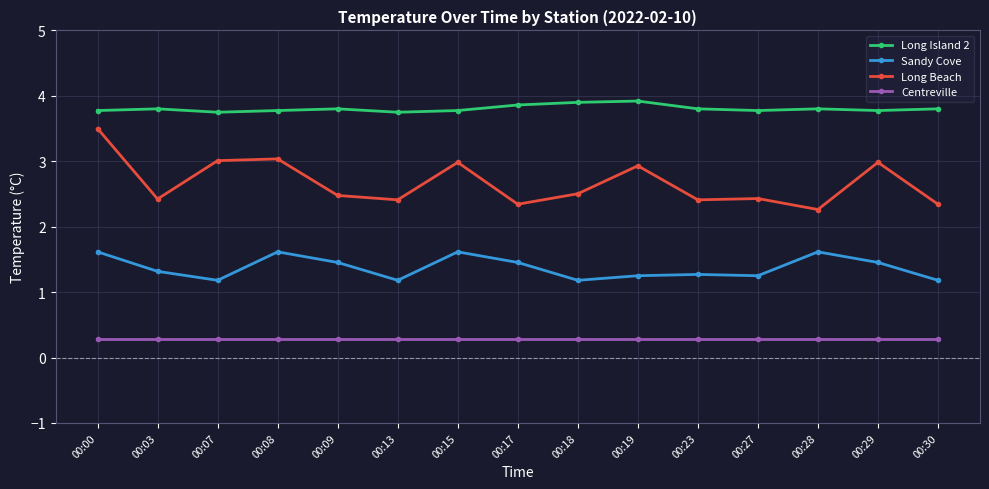

At which category is the sum across all series the highest?

00:00